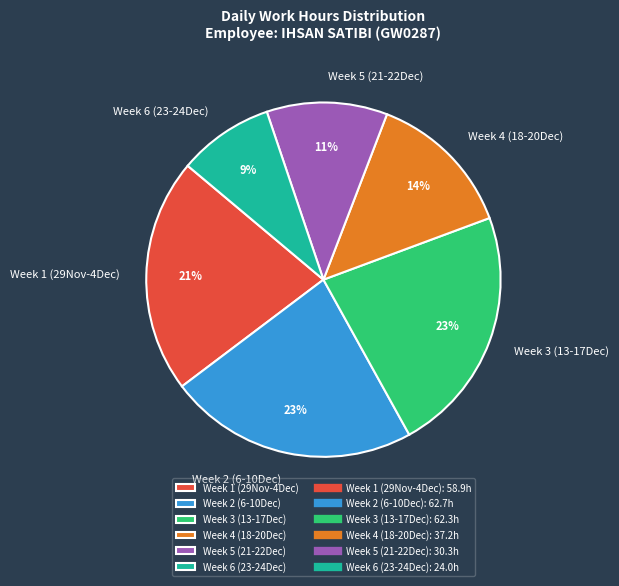

What percentage is the Week 5 (21-22Dec) slice, to the nearest percent?

11%